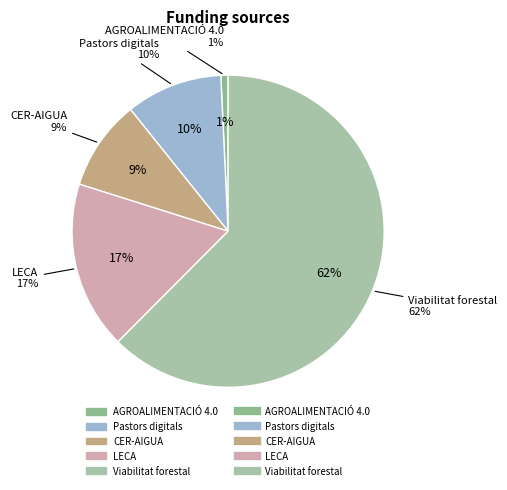

How much of the chart is everything except Viabilitat forestal?

37.5%